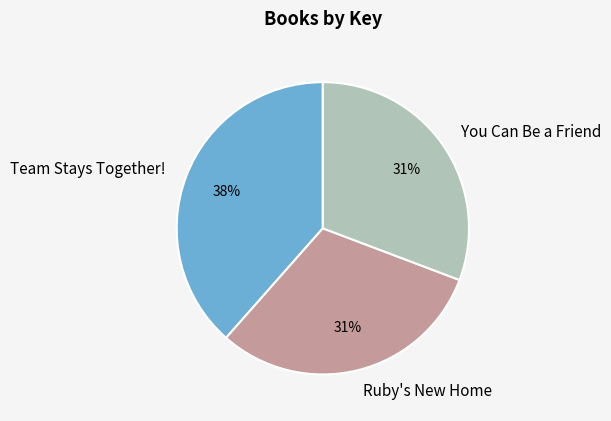

Count the number of slices in the pie.

3